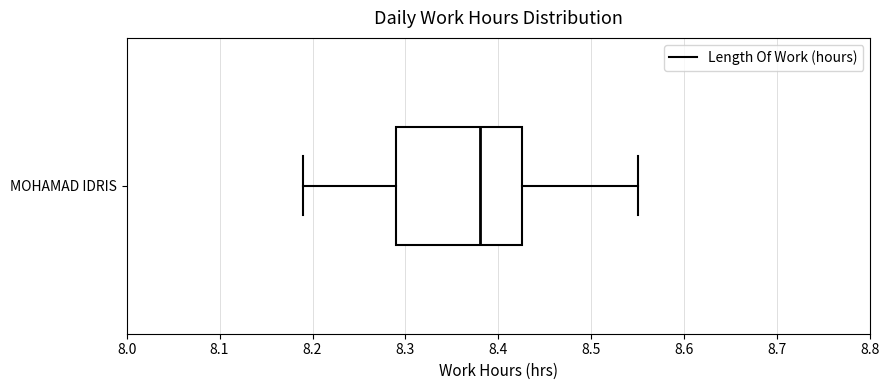

Transcribe this box plot: give where the median line is, the range the box spans, and where the two whiskers end, as read against the x-axis. The values are not printed on the chart, so give them approximately, as read against the axis.

median 8.38, box 8.29 to 8.43, whiskers 8.19 to 8.55